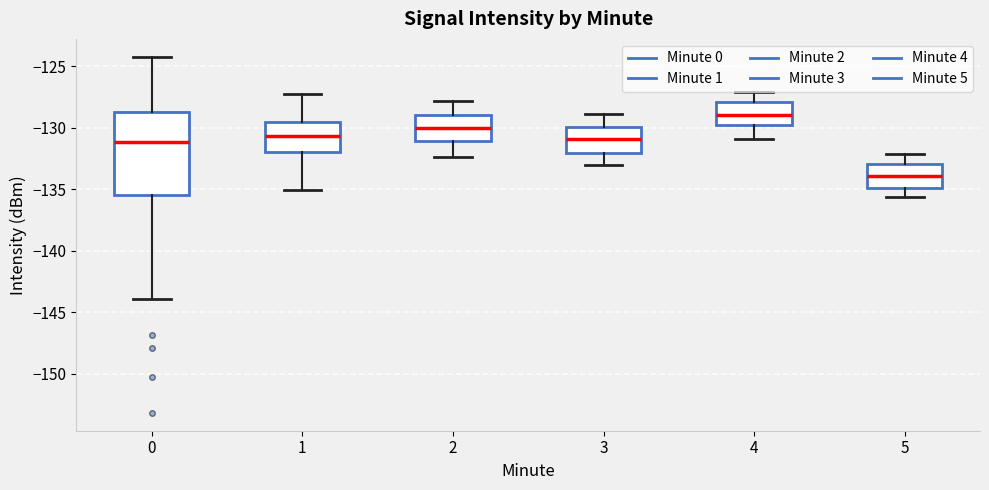

Comparing the boxes themselves (not the whiskers), which one is the tallest?

0